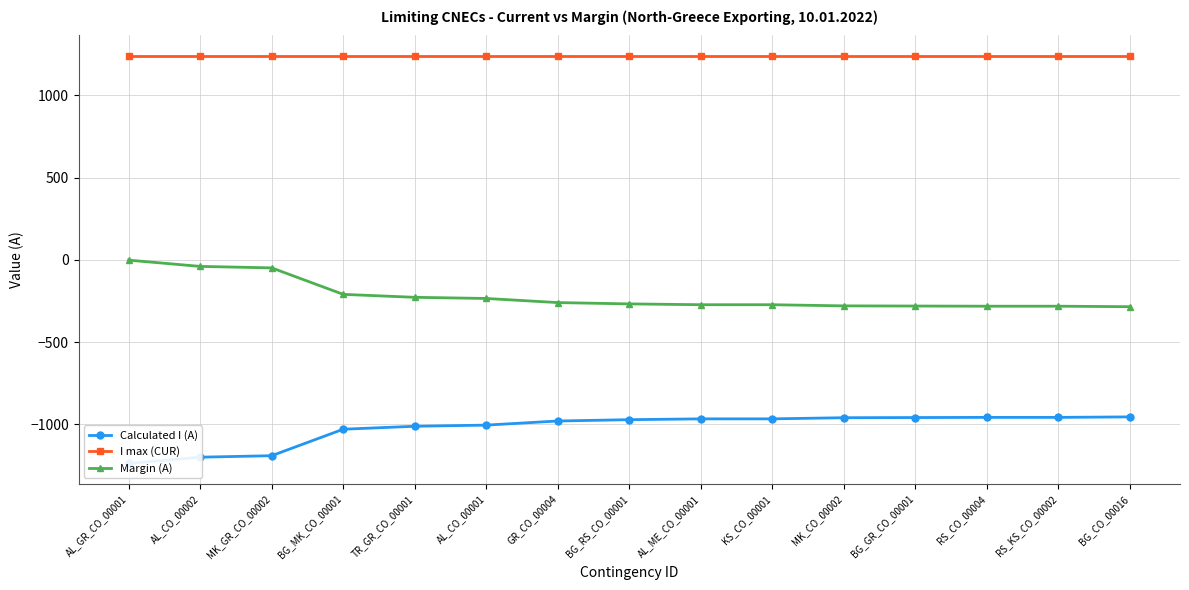

True or false: Calculated I (A) has more than 2 points higher than both neighbors.

False